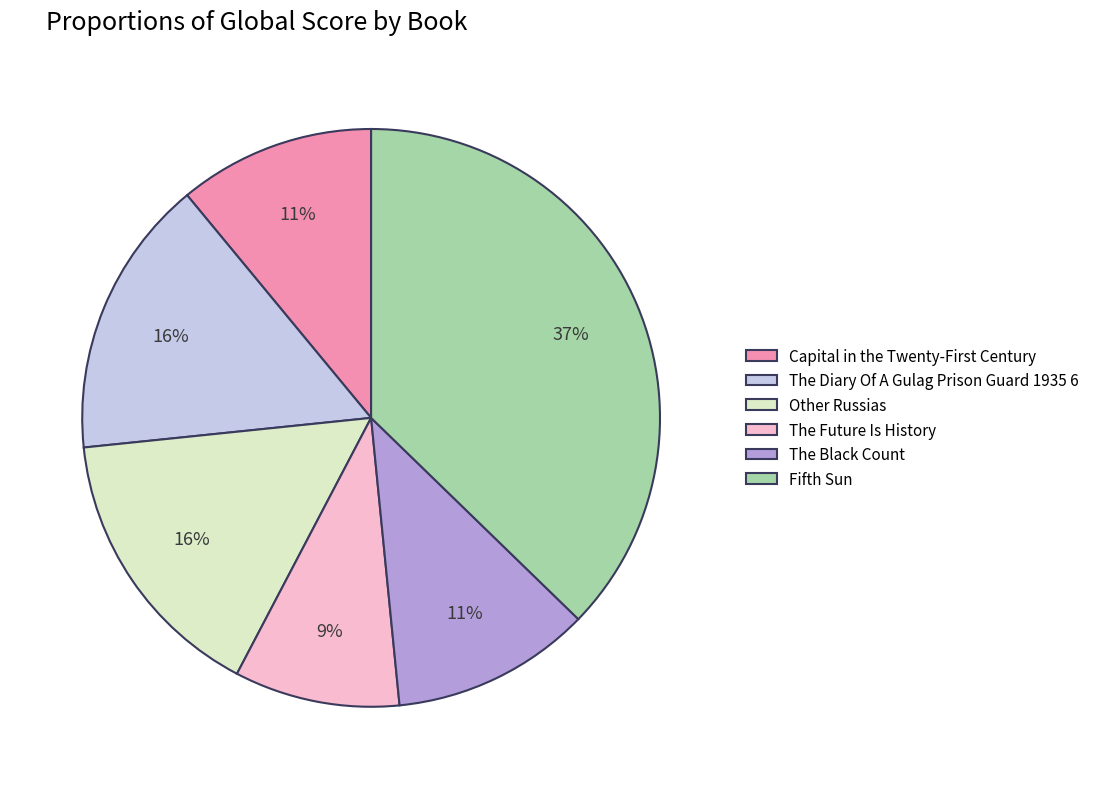

To the nearest percent, what percentage of the pie is Other Russias?

16%